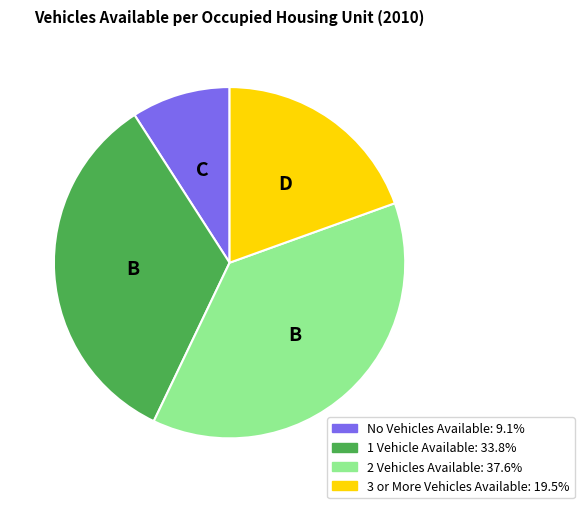

Between No Vehicles Available and 2 Vehicles Available, which is larger?

2 Vehicles Available